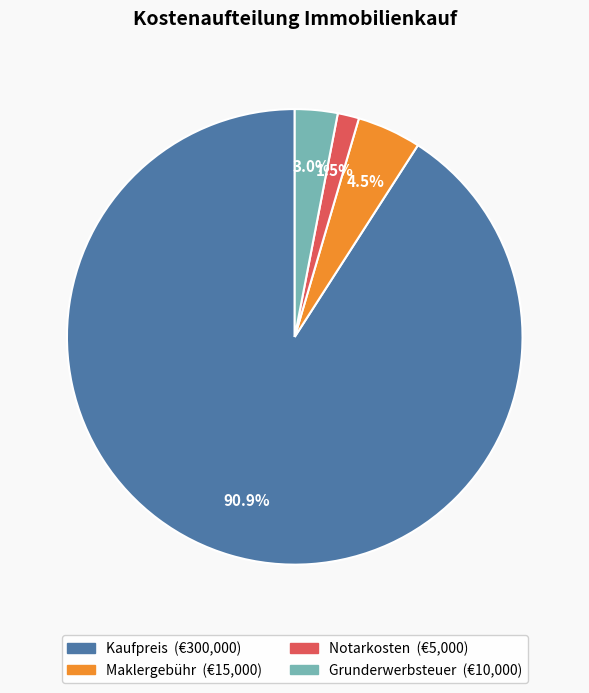

Approximately how many times larger is the value at Notarkosten compared to Grunderwerbsteuer?

0.5